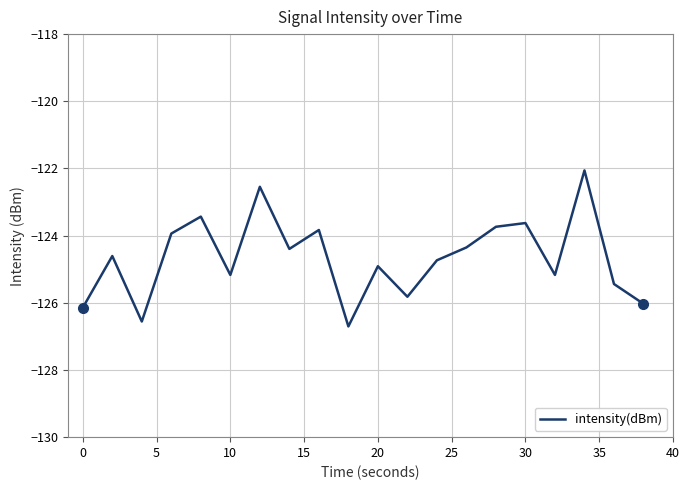

What is the maximum value shown in the chart?

-122.1